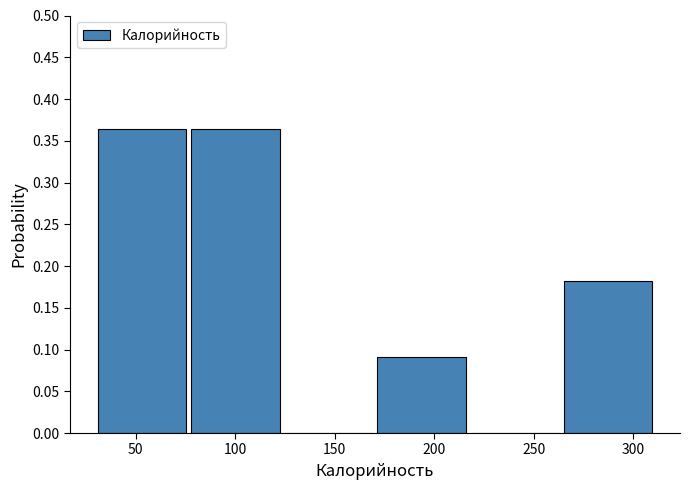

Reading left to right, transcribe this chart: for each bar, give the range it covers on the x-axis and its height. Neither the bar edges nor the heights are printed on the chart, so give them approximately, as read against the axes.

30 to 80: 0.365
80 to 125: 0.365
125 to 170: 0
170 to 220: 0.090
220 to 265: 0
265 to 310: 0.180